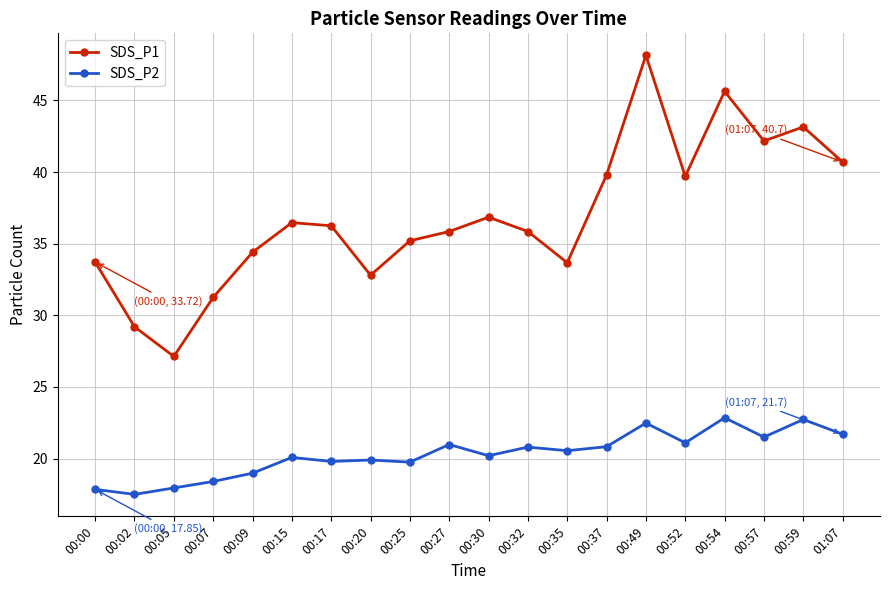

How many distinct data groups are displayed?

2